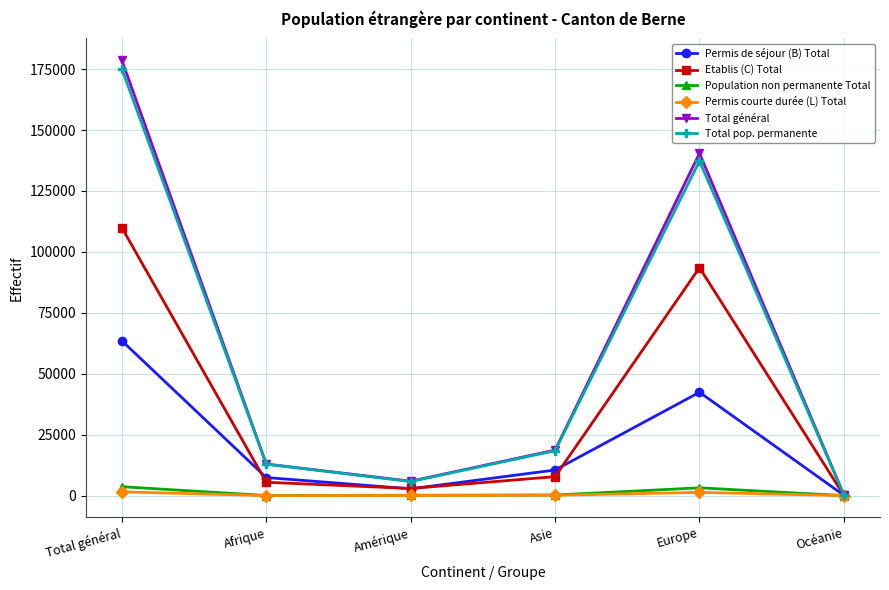

What is the approximate value of Etablis (C) Total at Total général?

109941